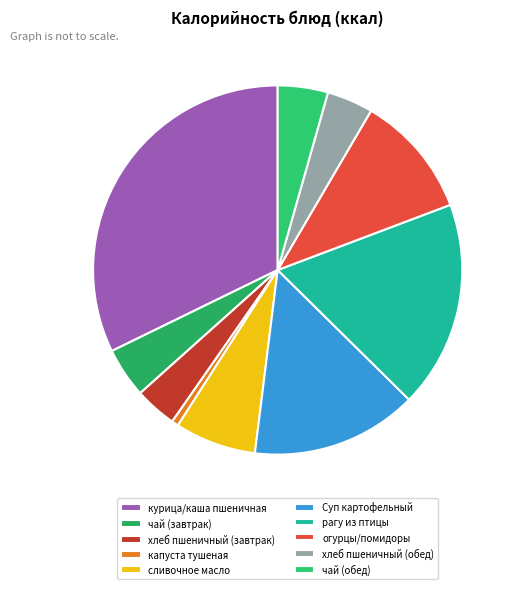

To the nearest percent, what portion does курица/каша пшеничная represent?

32%